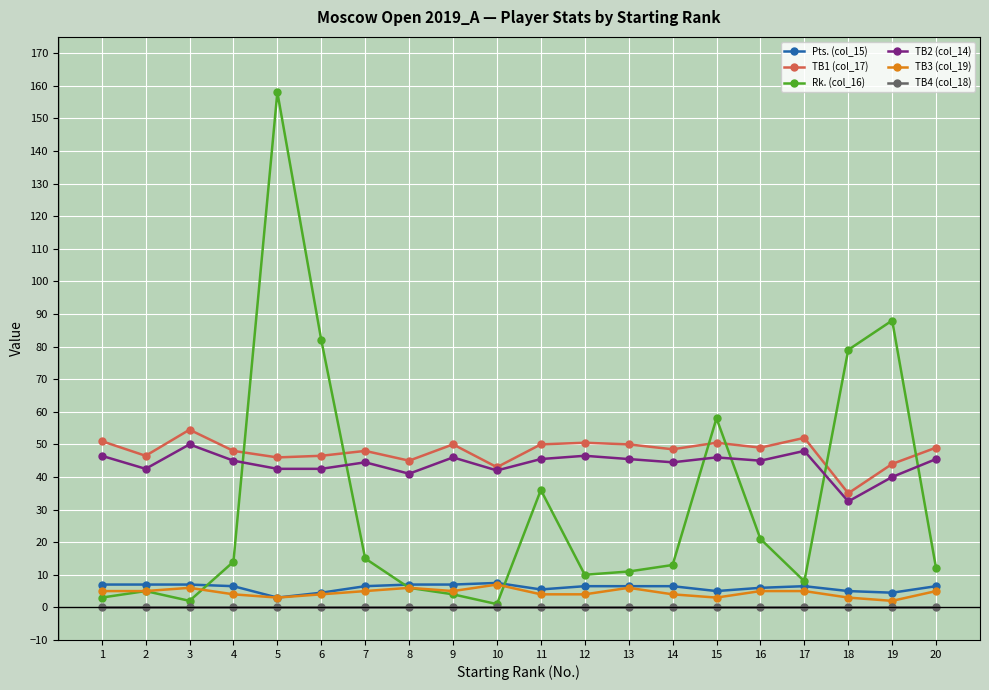

What are all the series names shown in the legend?

Pts. (col_15), TB1 (col_17), Rk. (col_16), TB2 (col_14), TB3 (col_19), TB4 (col_18)